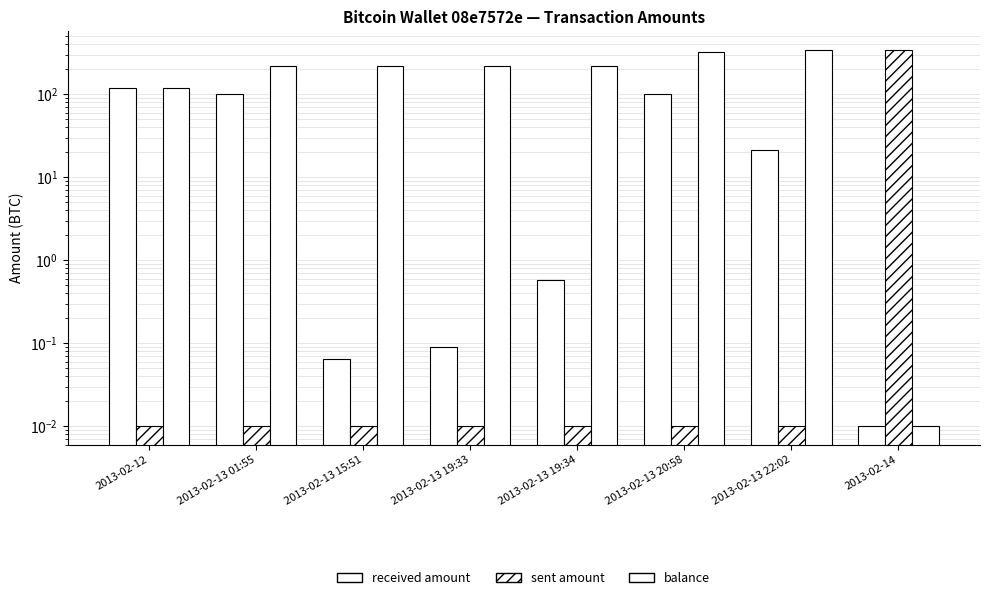

Reading right to left, list all the values displayed in this chart.

received amount: 2013-02-14=0.0	2013-02-13 22:02=21.2	2013-02-13 20:58=99.9	2013-02-13 19:34=0.6	2013-02-13 19:33=0.1	2013-02-13 15:51=0.1	2013-02-13 01:55=100.0	2013-02-12=118.8
sent amount: 2013-02-14=340.6	2013-02-13 22:02=0.0	2013-02-13 20:58=0.0	2013-02-13 19:34=0.0	2013-02-13 19:33=0.0	2013-02-13 15:51=0.0	2013-02-13 01:55=0.0	2013-02-12=0.0
balance: 2013-02-14=0.0	2013-02-13 22:02=340.6	2013-02-13 20:58=319.4	2013-02-13 19:34=219.5	2013-02-13 19:33=219.0	2013-02-13 15:51=218.9	2013-02-13 01:55=218.8	2013-02-12=118.8